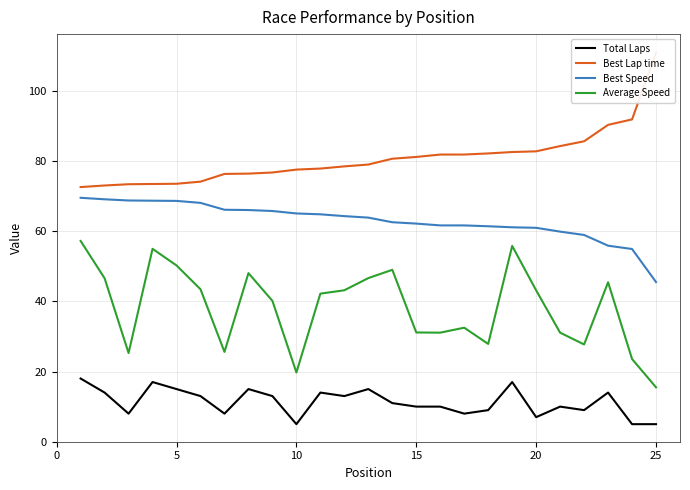

True or false: Total Laps and Average Speed cross at least once.

False